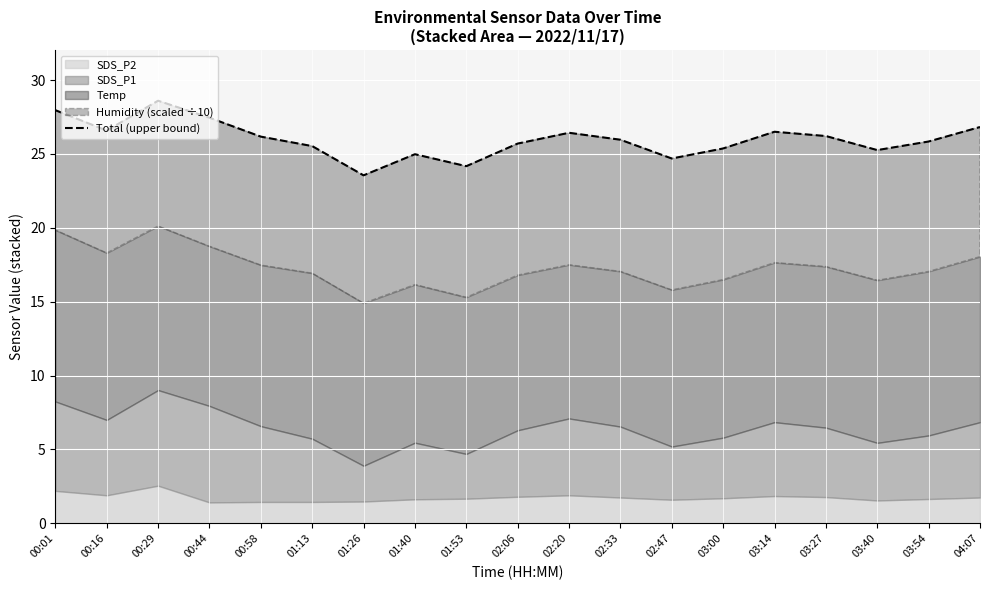

What is the change in value from 01:26 to 02:20?

+2.9